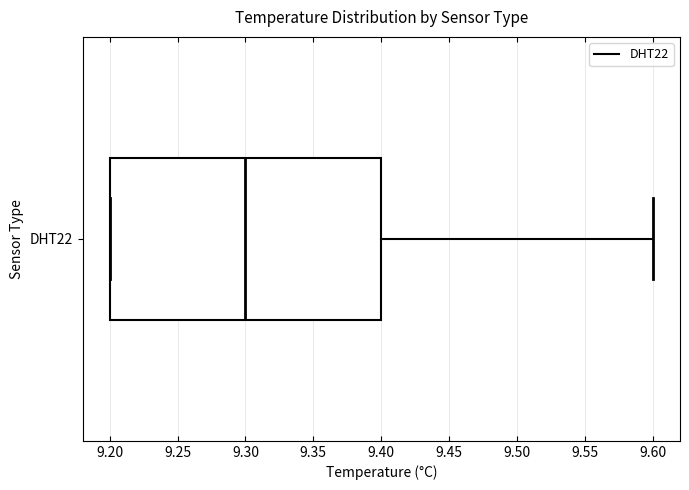

Read this box plot against the x-axis: the position of the median line, the range covered by the box, and the ends of both whiskers. The values are not printed on the chart, so give them approximately, as read against the axis.

median 9.3, box 9.2 to 9.4, whiskers 9.2 to 9.6